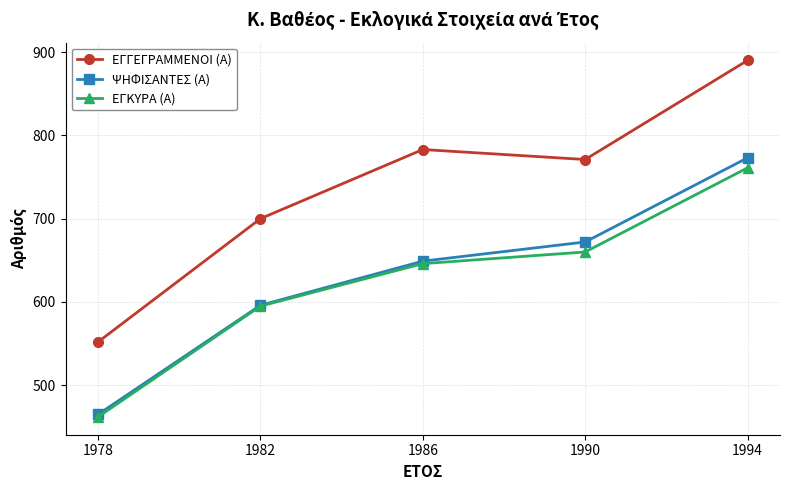

What is the difference between the maximum and second lowest values in the ΨΗΦΙΣΑΝΤΕΣ (Α) series?

177